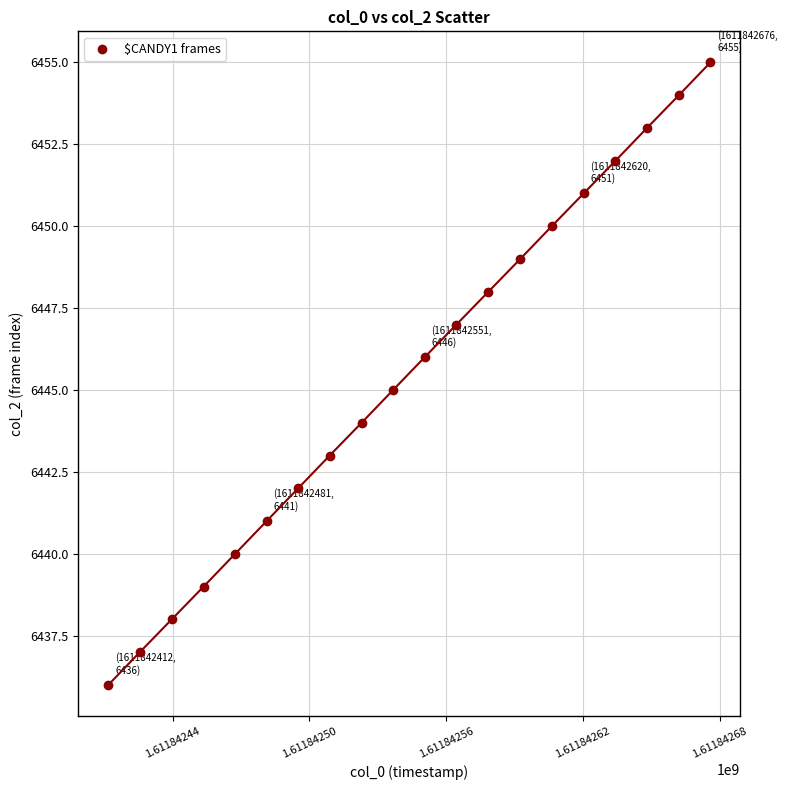

What is the range of Y values (max minus min)?

19